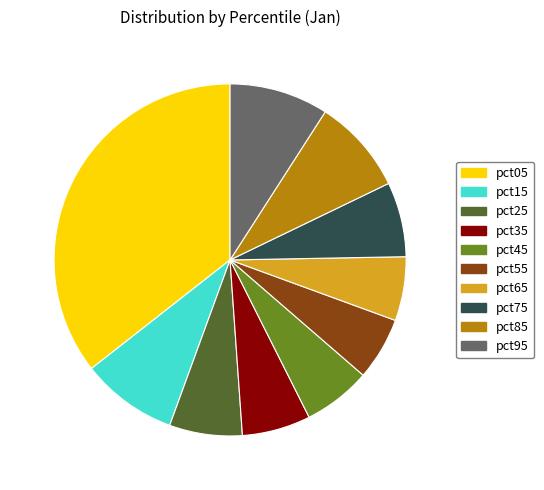

True or false: pct05 accounts for 36% of the total.

True